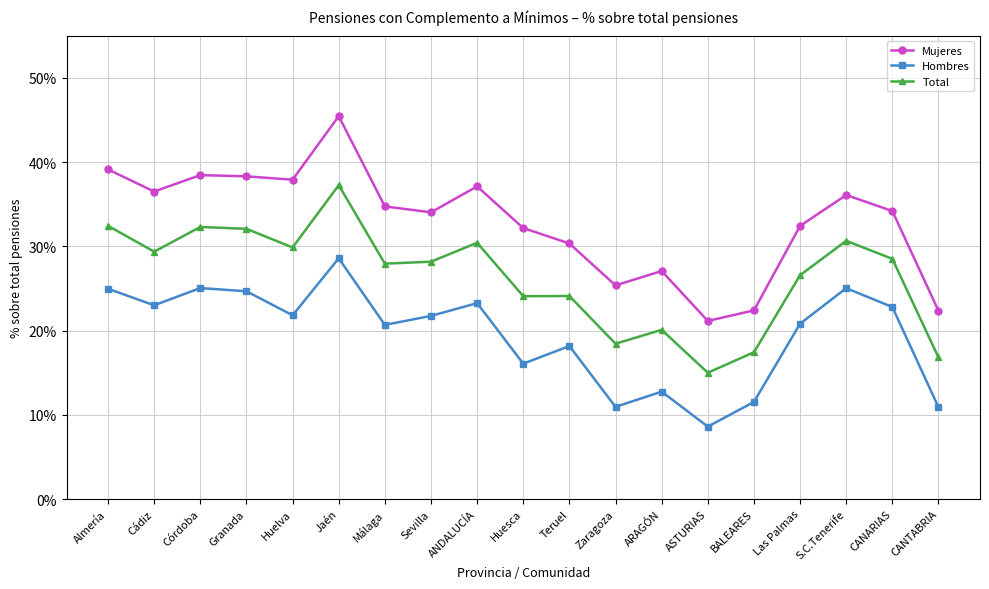

What is the label of the 9th point from the left?

ANDALUCÍA